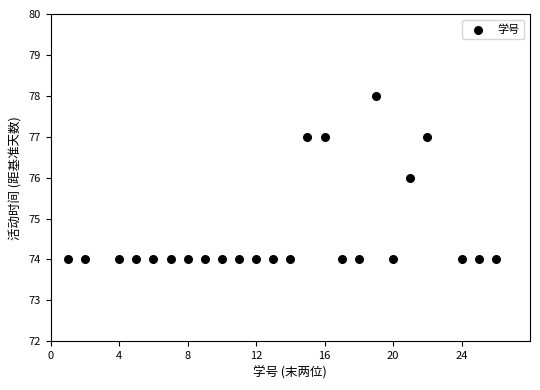

What is the range of X values (max minus min)?

25